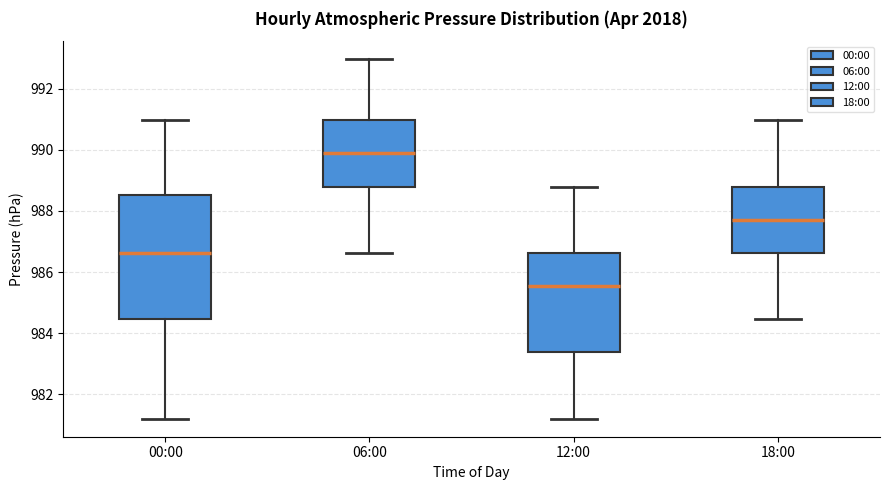

Reading left to right, read every box against the y-axis: the position of its median line, the range the box covers, and the ends of its whiskers. The values are not printed on the chart, so give them approximately, as read against the axis.

00:00: median 986.6, box 984.4 to 988.6, whiskers 981.2 to 991.0
06:00: median 989.8, box 988.8 to 991.0, whiskers 986.6 to 993.0
12:00: median 985.6, box 983.4 to 986.6, whiskers 981.2 to 988.8
18:00: median 987.8, box 986.6 to 988.8, whiskers 984.4 to 991.0